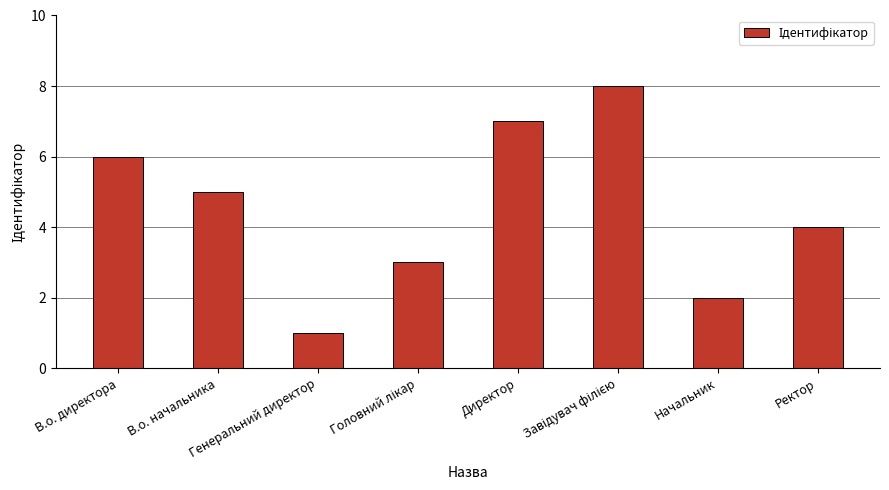

Does the chart contain stacked bars?

No